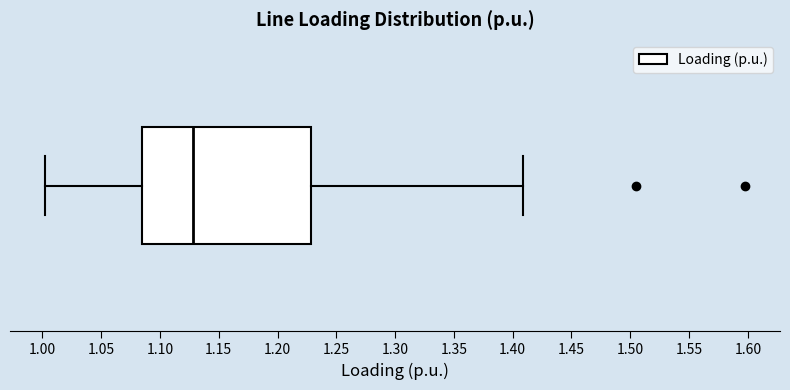

Where does the median line of the box sit on the x-axis? The values are not printed on the chart, so give them approximately, as read against the axis.

1.130